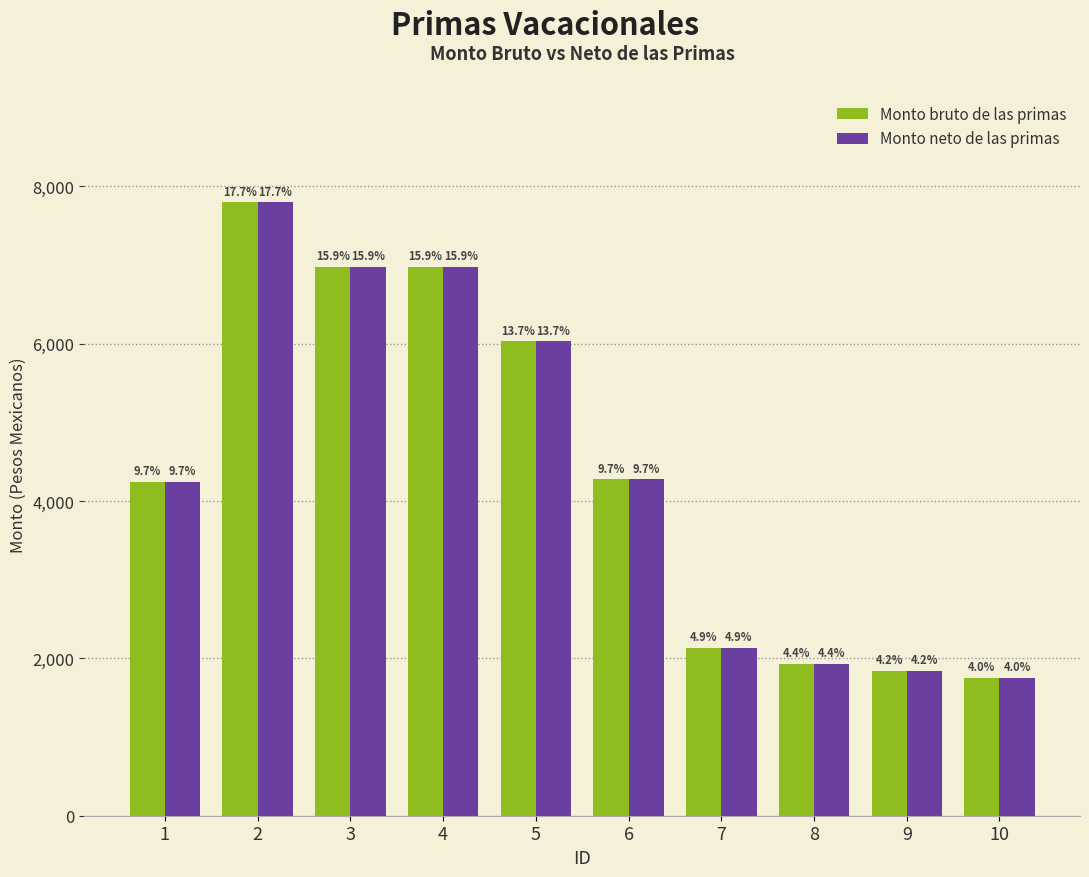

The Monto bruto de las primas series shows 5190.2 at 2. True or false?

False